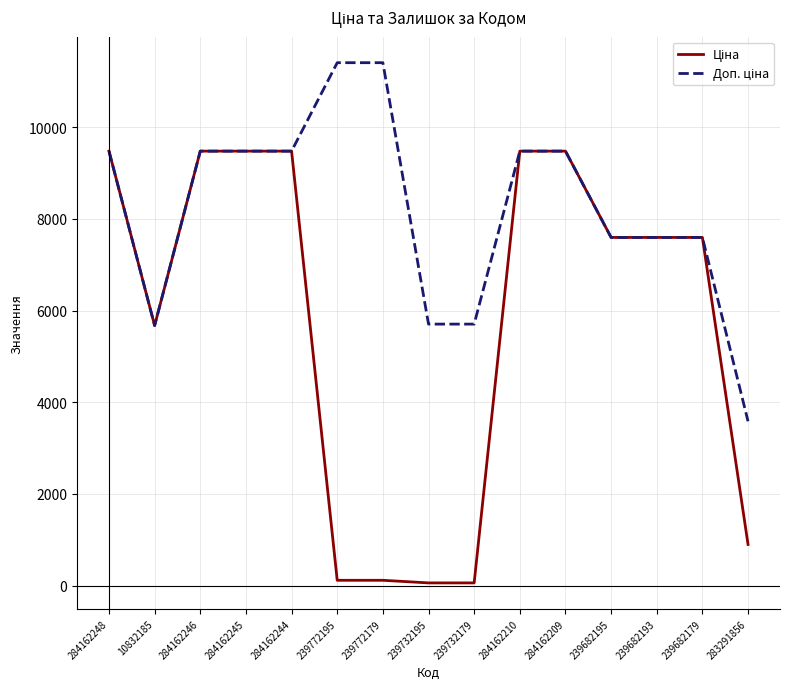

What is the total value across all series at 284162248?

18960.1